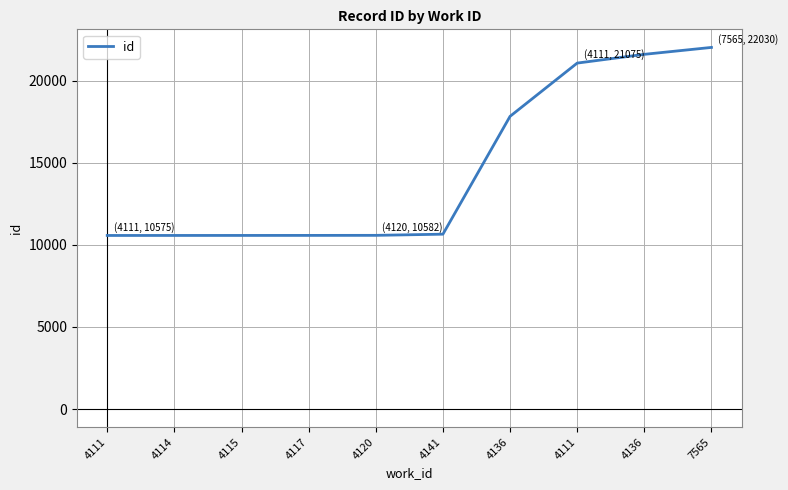

Where does the data first go above 10653?

4136